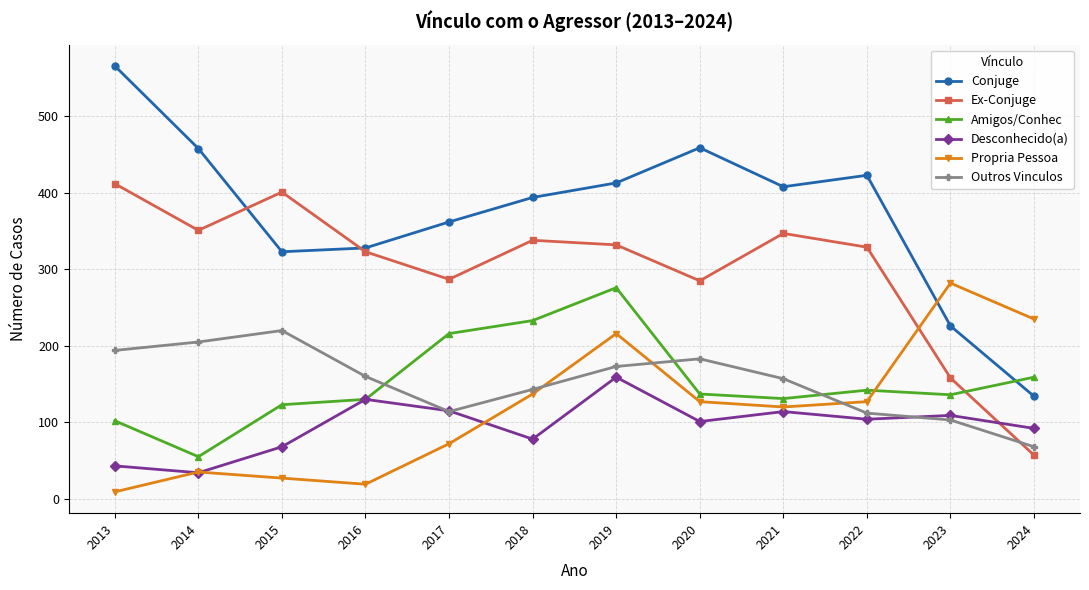

Rank the series at 2013 from lowest to highest value.

Propria Pessoa, Desconhecido(a), Amigos/Conhec, Outros Vinculos, Ex-Conjuge, Conjuge